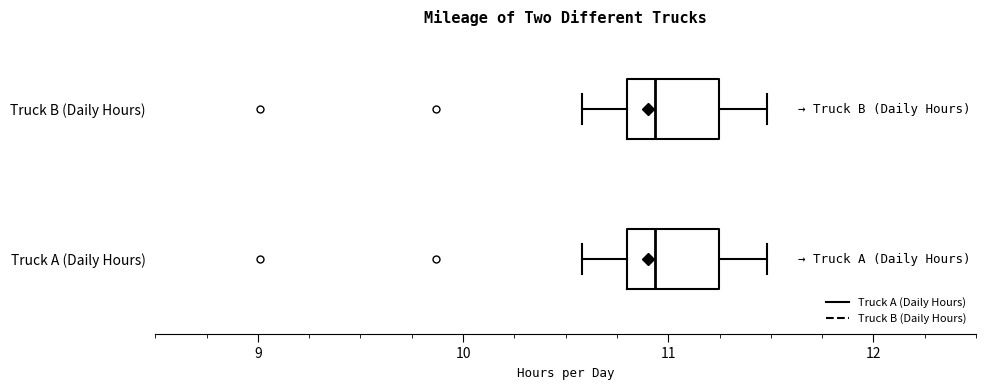

Reading bottom to top, read every box against the x-axis: the position of its median line, the range the box covers, and the ends of its whiskers. The values are not printed on the chart, so give them approximately, as read against the axis.

Truck A (Daily Hours): median 10.9, box 10.8 to 11.2, whiskers 10.6 to 11.5
Truck B (Daily Hours): median 10.9, box 10.8 to 11.2, whiskers 10.6 to 11.5